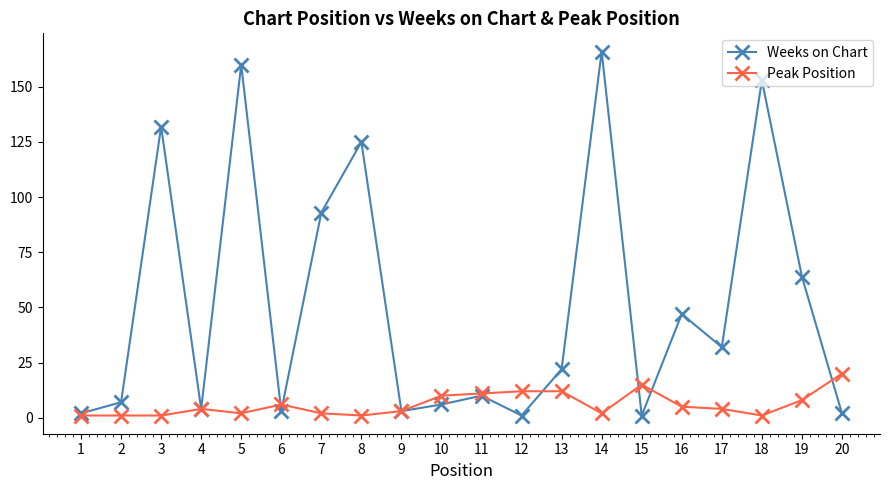

At 14, list the series in order from largest to smallest.

Weeks on Chart, Peak Position